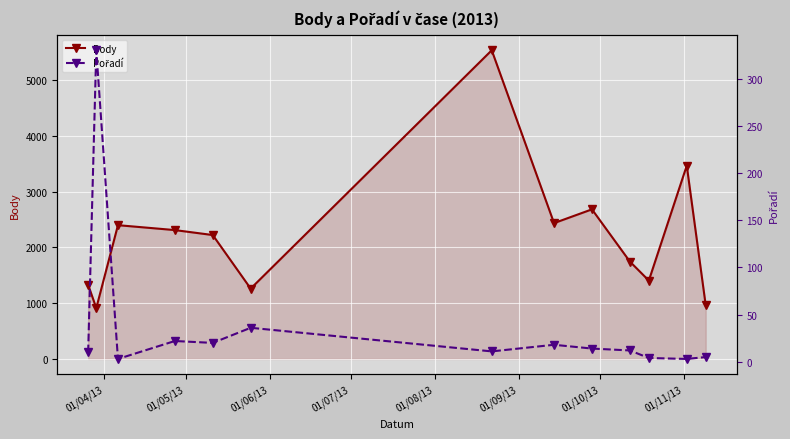

True or false: Body has more than 0 points higher than both neighbors.

True